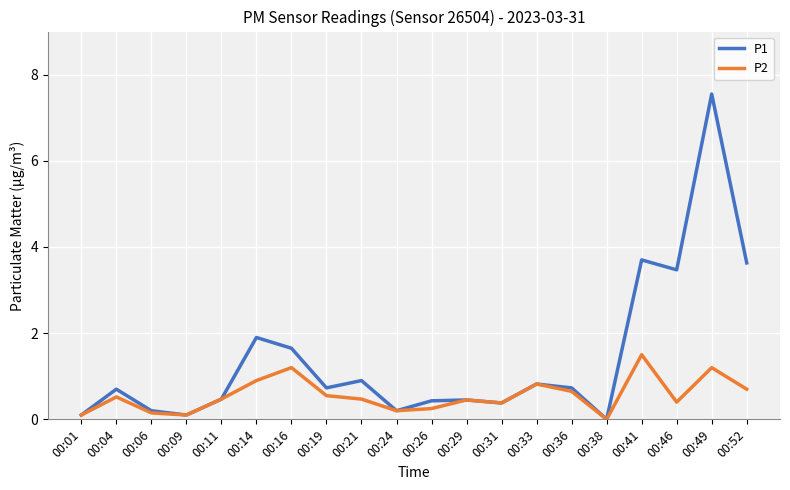

Which series has the widest spread of values?

P1